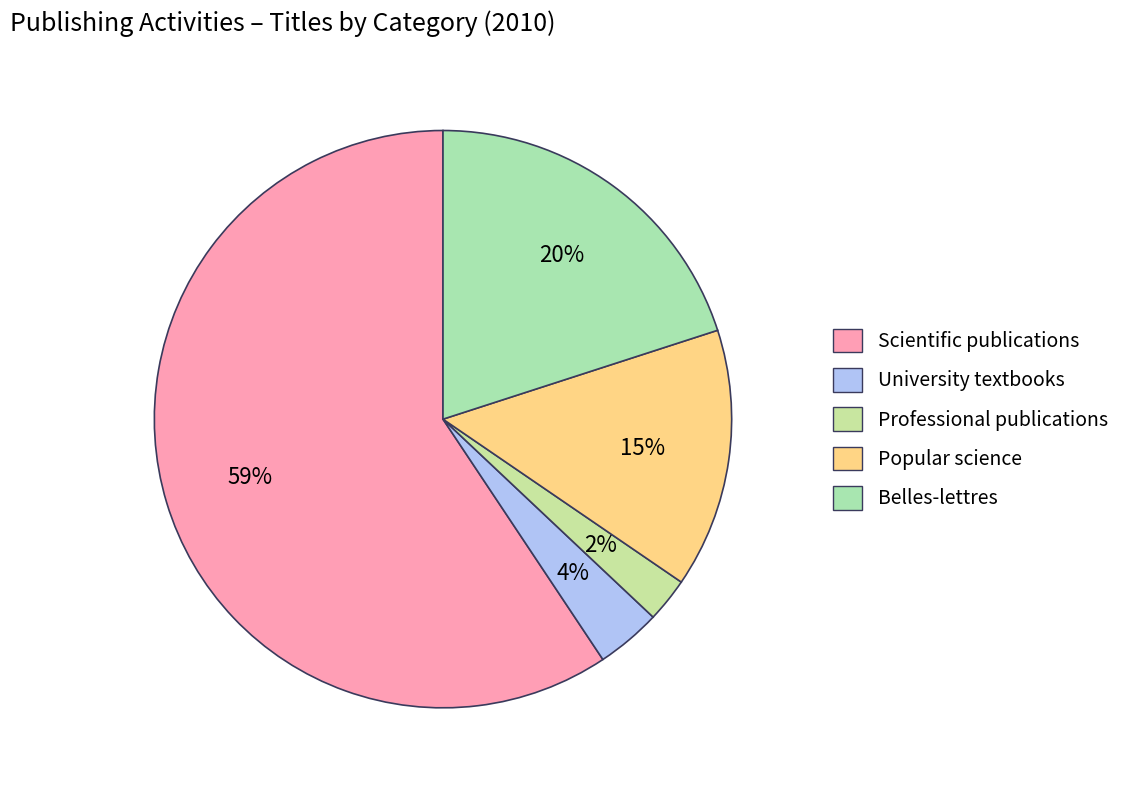

To the nearest percent, what is the difference between the largest and smallest slice percentages?

57%